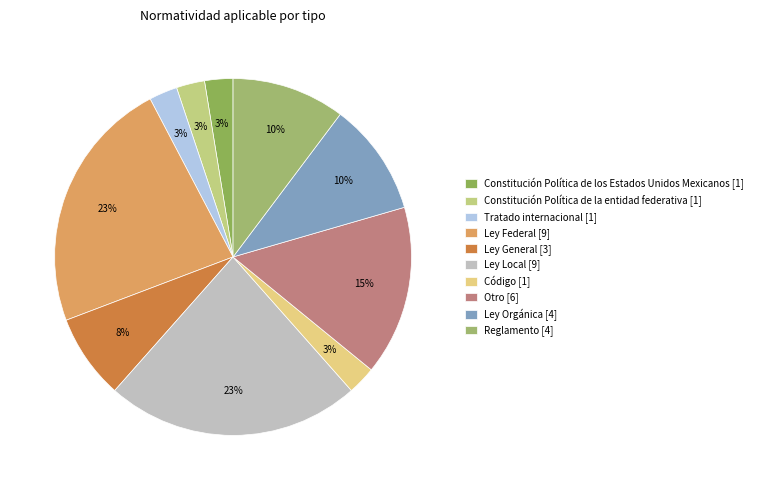

How many segments does this pie chart have?

10